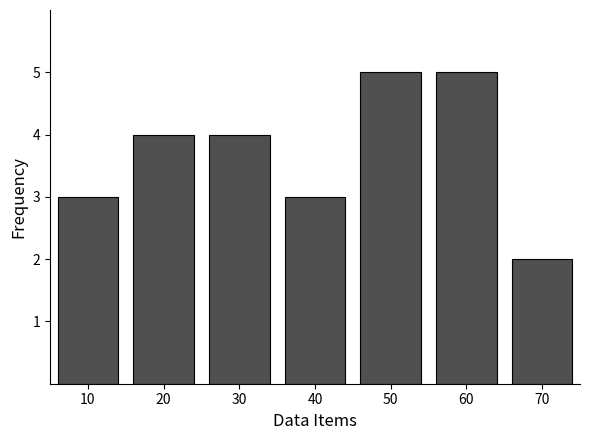

Reading left to right, transcribe all the data shown in this chart.

3	4	4	3	5	5	2